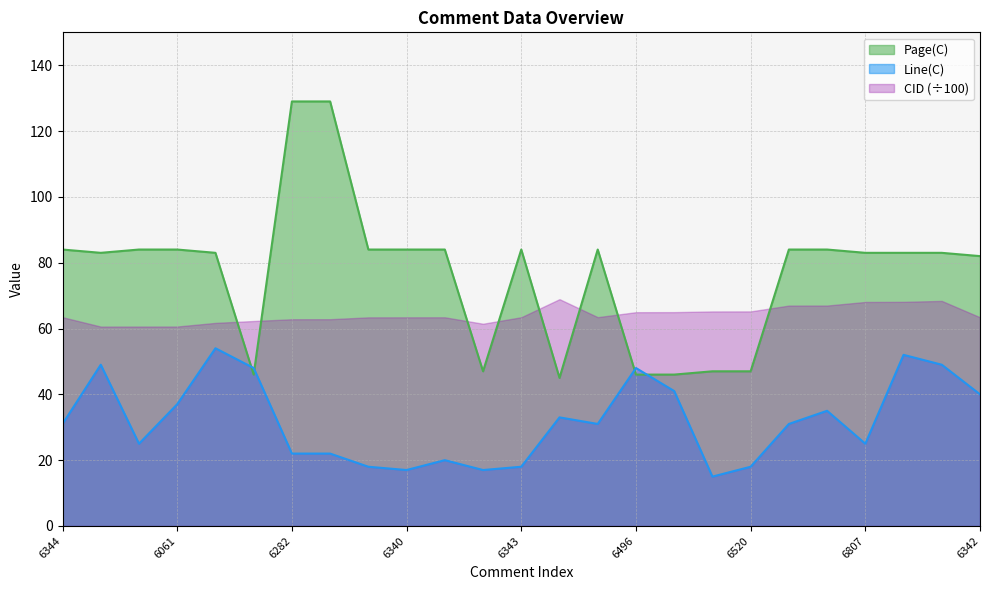

What is the value of the Page(C) point at the 17th from the left?

46